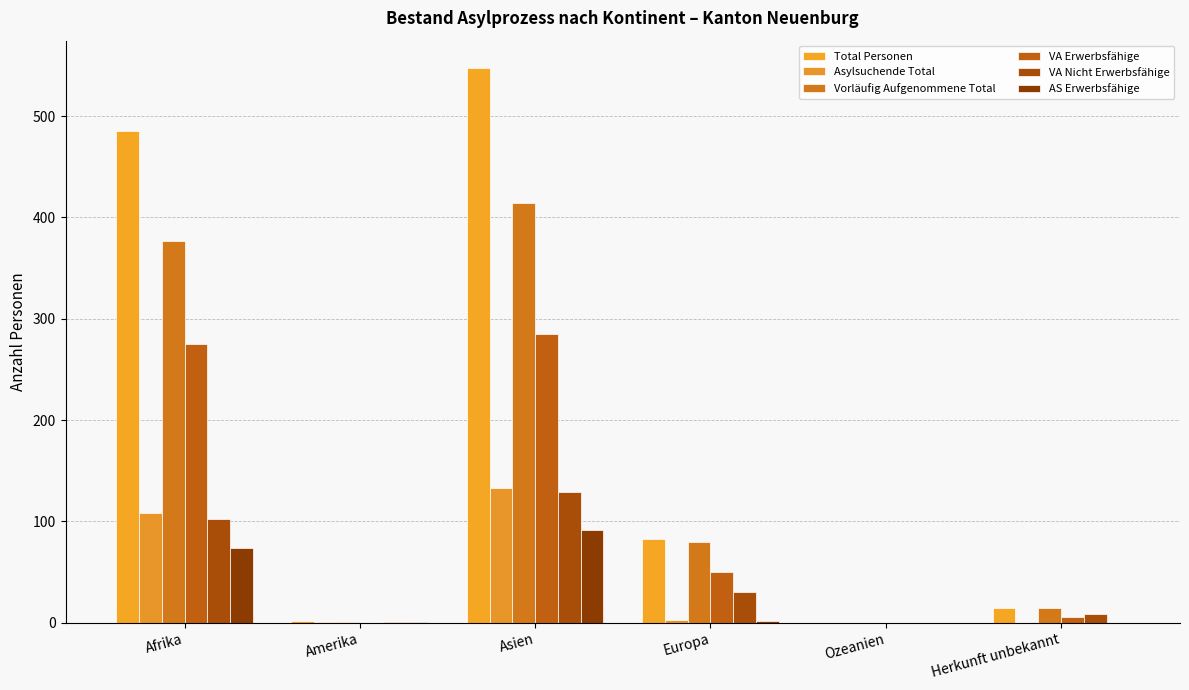

Count the number of data series in this chart.

6